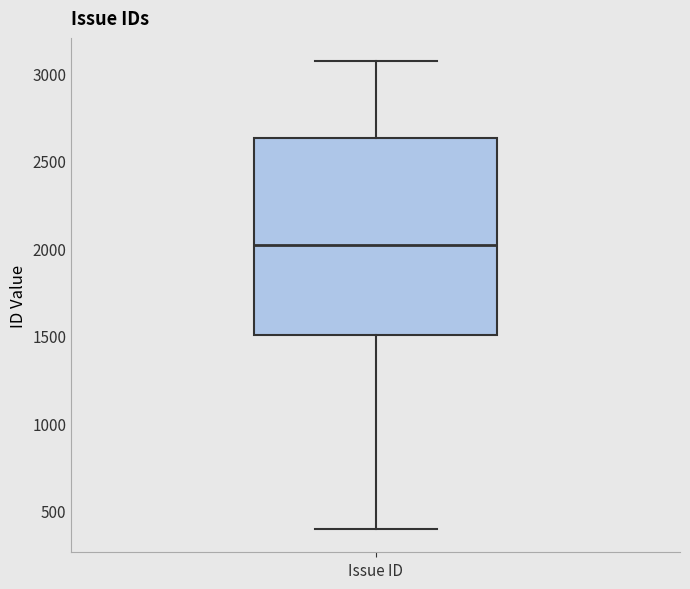

Where does the median line of the box for Issue ID sit on the y-axis? The values are not printed on the chart, so give them approximately, as read against the axis.

2000